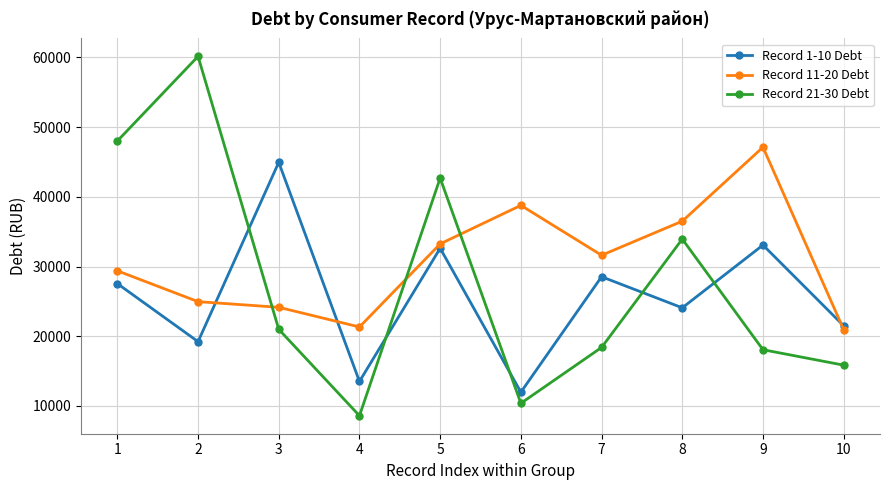

What is the value of the Record 1-10 Debt point at the 7th from the left?

28534.2